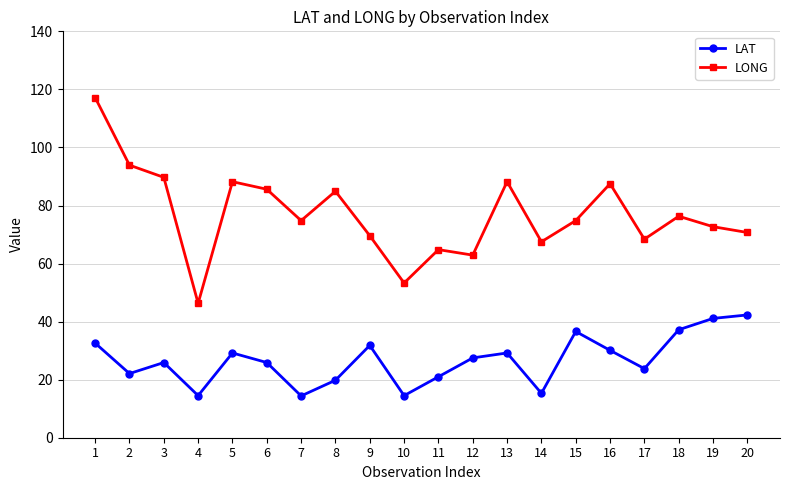

Rank the series by their maximum value, from highest to lowest.

LONG, LAT